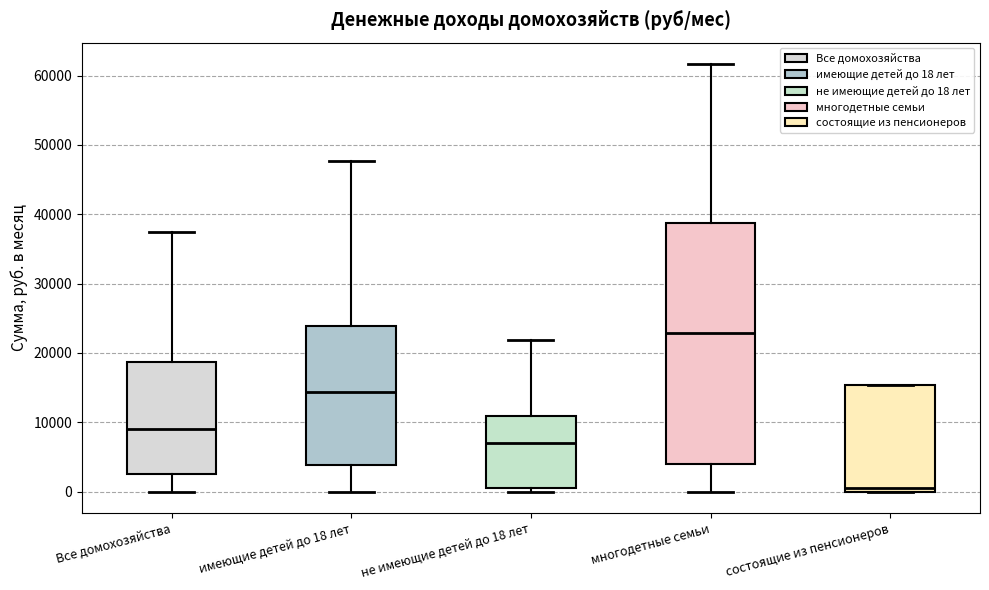

Reading left to right, read every box against the y-axis: the position of its median line, the range the box covers, and the ends of its whiskers. The values are not printed on the chart, so give them approximately, as read against the axis.

Все домохозяйства: median 9000, box 3000 to 19000, whiskers 0 to 37000
имеющие детей до 18 лет: median 14000, box 4000 to 24000, whiskers 0 to 48000
не имеющие детей до 18 лет: median 7000, box 1000 to 11000, whiskers 0 to 22000
многодетные семьи: median 23000, box 4000 to 39000, whiskers 0 to 62000
состоящие из пенсионеров: median 0 (just above the box's lower edge), box 0 to 15000, whiskers 0 to 15000